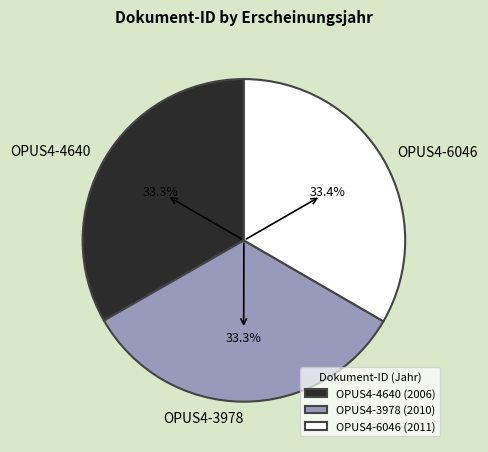

The OPUS4-4640 slice represents 33% of the pie. True or false?

True